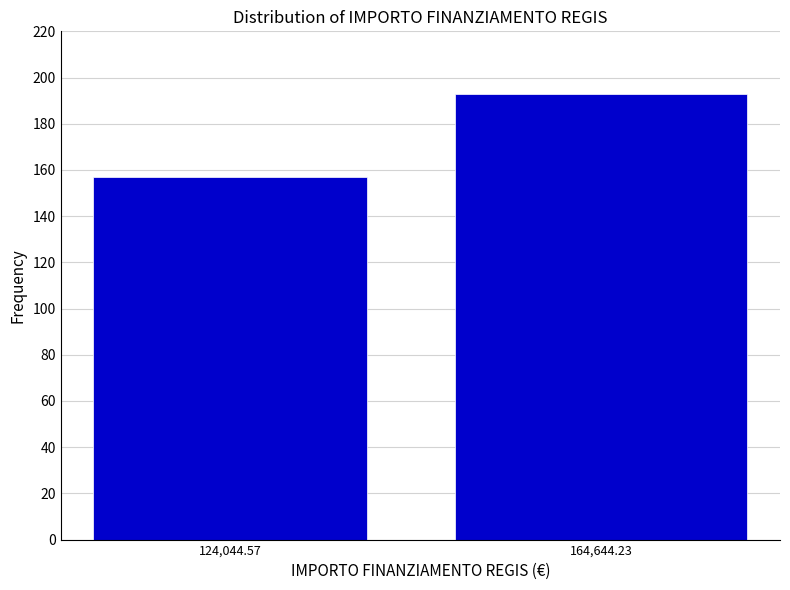

Reading left to right, what are all the values shown in this chart?

157	193